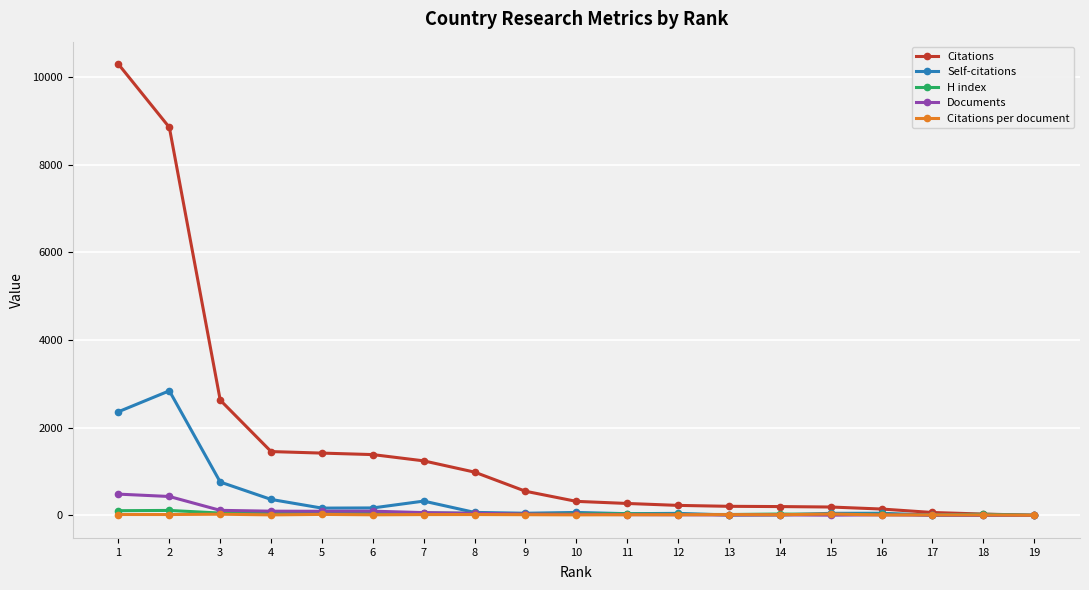

True or false: H index has more than 1 points higher than both neighbors.

True